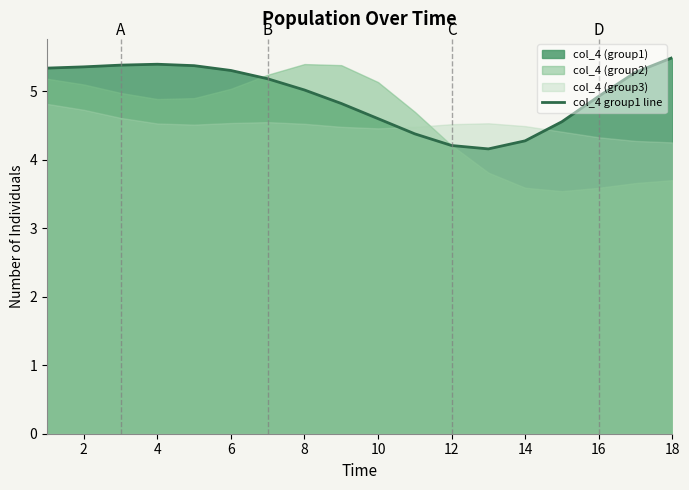

True or false: col_4 group1 line has a value of 7.3 at 6.

False